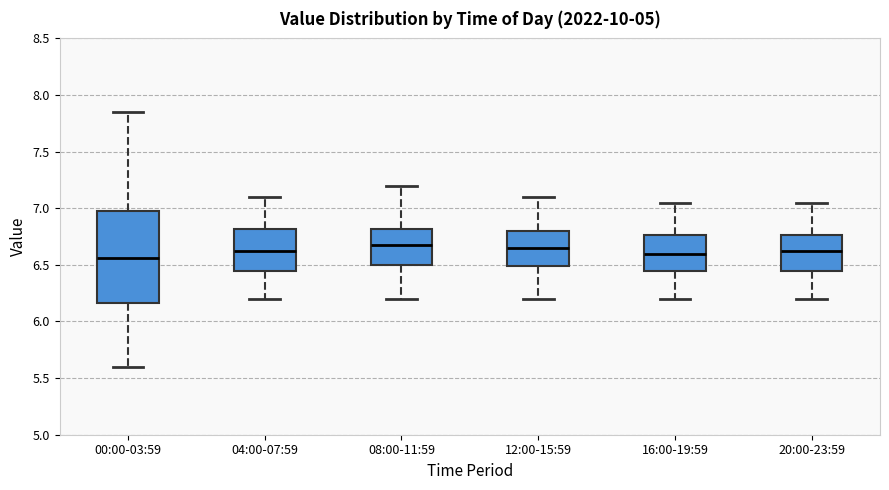

Reading left to right, transcribe this box plot: for each box, give where its median line is, the range the box spans, and where its two whiskers end, as read against the y-axis. The values are not printed on the chart, so give them approximately, as read against the axis.

00:00-03:59: median 6.55, box 6.15 to 7.00, whiskers 5.60 to 7.85
04:00-07:59: median 6.65, box 6.45 to 6.80, whiskers 6.20 to 7.10
08:00-11:59: median 6.70, box 6.50 to 6.80, whiskers 6.20 to 7.20
12:00-15:59: median 6.65, box 6.50 to 6.80, whiskers 6.20 to 7.10
16:00-19:59: median 6.60, box 6.45 to 6.75, whiskers 6.20 to 7.05
20:00-23:59: median 6.65, box 6.45 to 6.75, whiskers 6.20 to 7.05